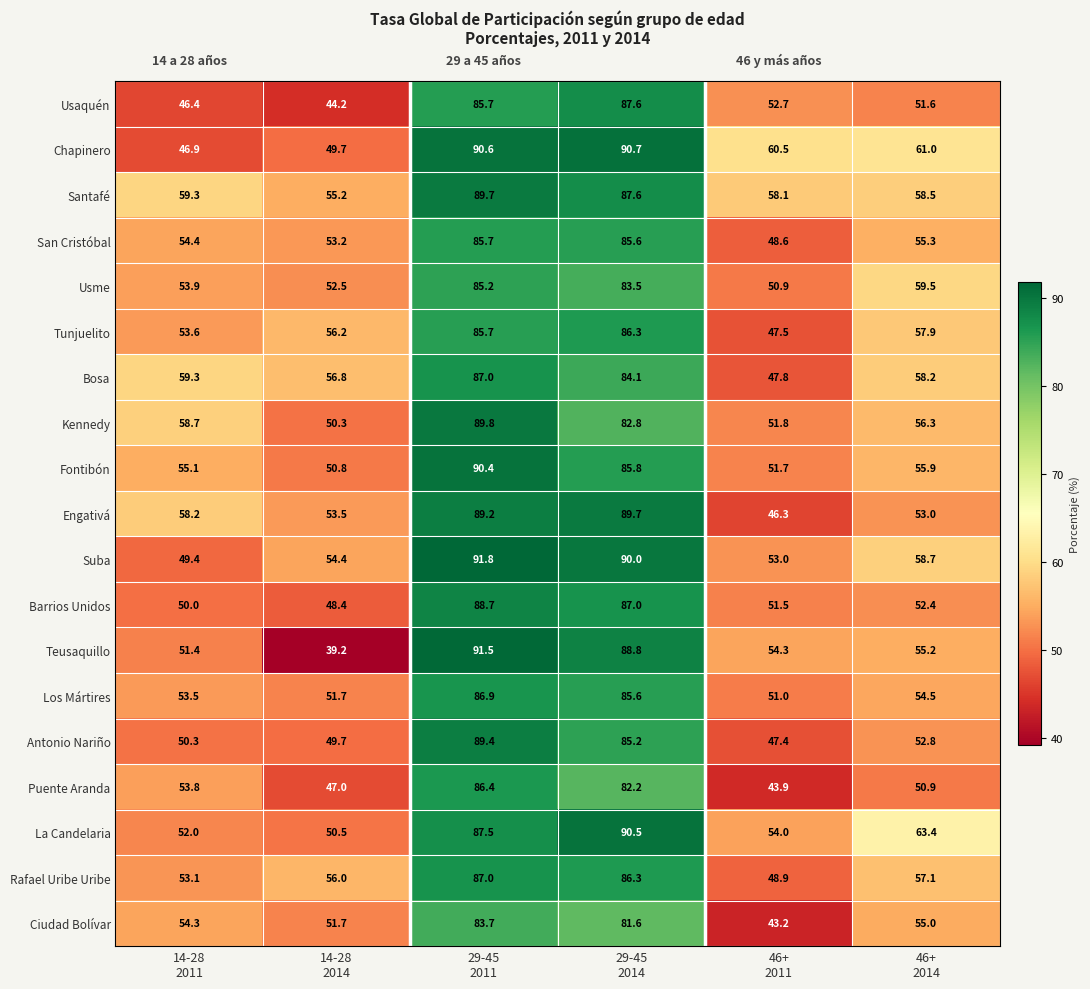

At which category is the sum across all series the highest?

29-45
2011